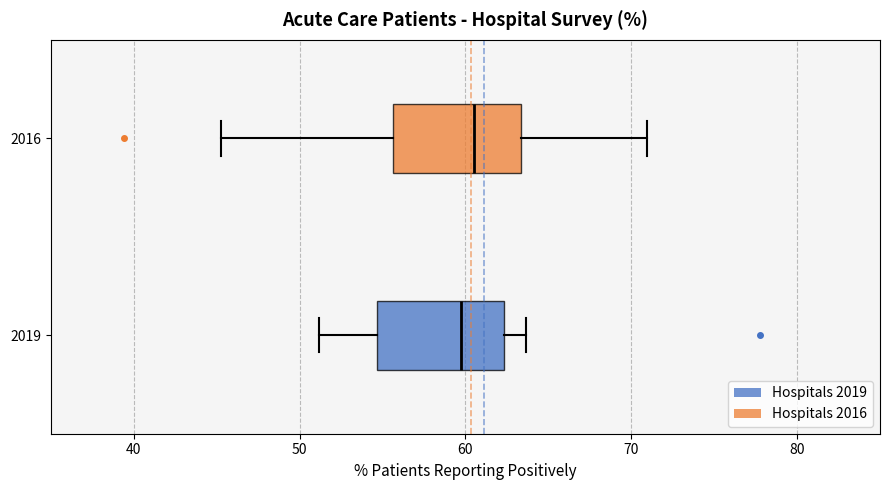

Reading bottom to top, read every box against the x-axis: the position of its median line, the range the box covers, and the ends of its whiskers. The values are not printed on the chart, so give them approximately, as read against the axis.

2019: median 60, box 55 to 62, whiskers 51 to 64
2016: median 60, box 56 to 63, whiskers 45 to 71